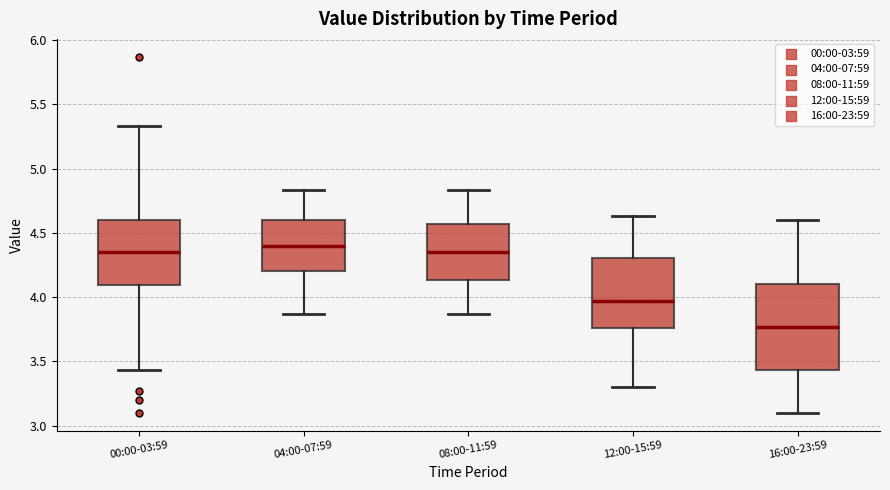

Which box is the tallest, from its lower edge to its upper edge?

16:00-23:59